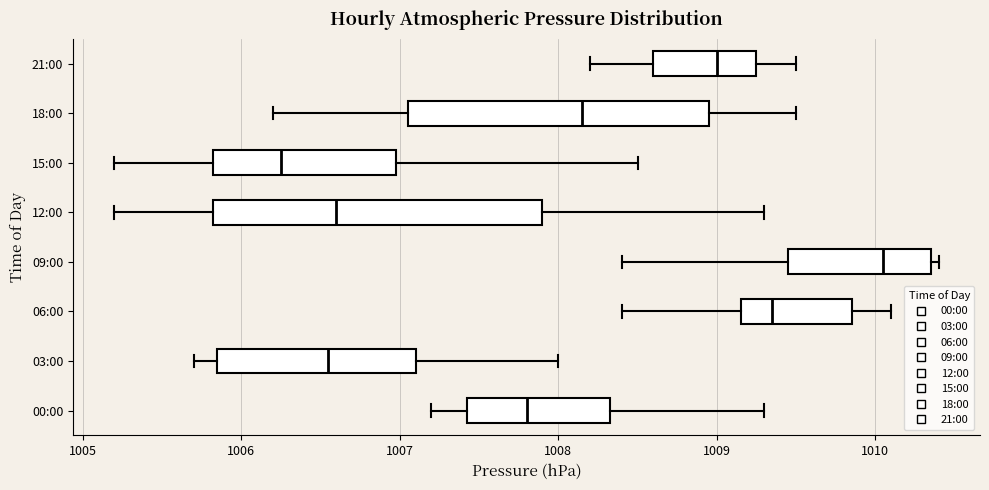

Reading bottom to top, read every box against the x-axis: the position of its median line, the range the box covers, and the ends of its whiskers. The values are not printed on the chart, so give them approximately, as read against the axis.

00:00: median 1007.8, box 1007.4 to 1008.3, whiskers 1007.2 to 1009.3
03:00: median 1006.6, box 1005.9 to 1007.1, whiskers 1005.7 to 1008.0
06:00: median 1009.4, box 1009.2 to 1009.9, whiskers 1008.4 to 1010.1
09:00: median 1010.1, box 1009.5 to 1010.4, whiskers 1008.4 to 1010.4 (just right of the box's right edge)
12:00: median 1006.6, box 1005.8 to 1007.9, whiskers 1005.2 to 1009.3
15:00: median 1006.3, box 1005.8 to 1007.0, whiskers 1005.2 to 1008.5
18:00: median 1008.2, box 1007.1 to 1009.0, whiskers 1006.2 to 1009.5
21:00: median 1009.0, box 1008.6 to 1009.3, whiskers 1008.2 to 1009.5